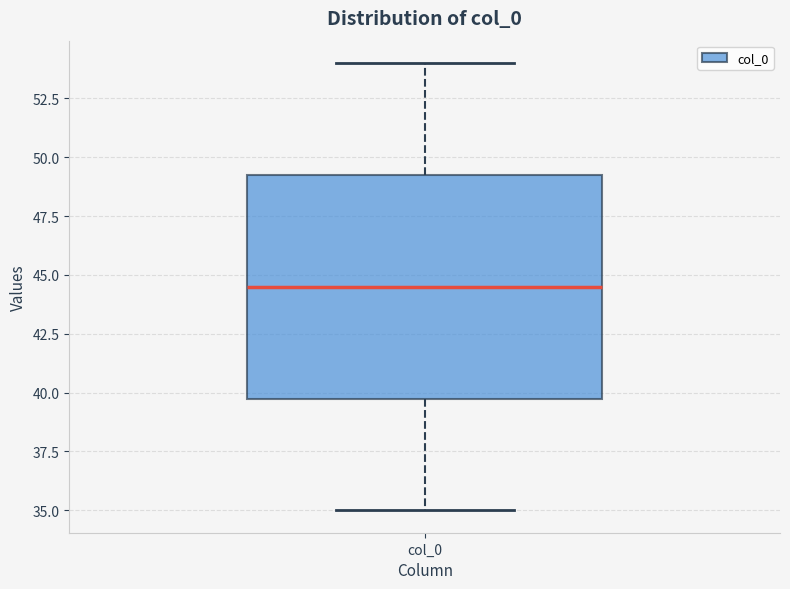

Transcribe this box plot: give where the median line is, the range the box spans, and where the two whiskers end, as read against the y-axis. The values are not printed on the chart, so give them approximately, as read against the axis.

median 44.5, box 40.0 to 49.5, whiskers 35.0 to 54.0